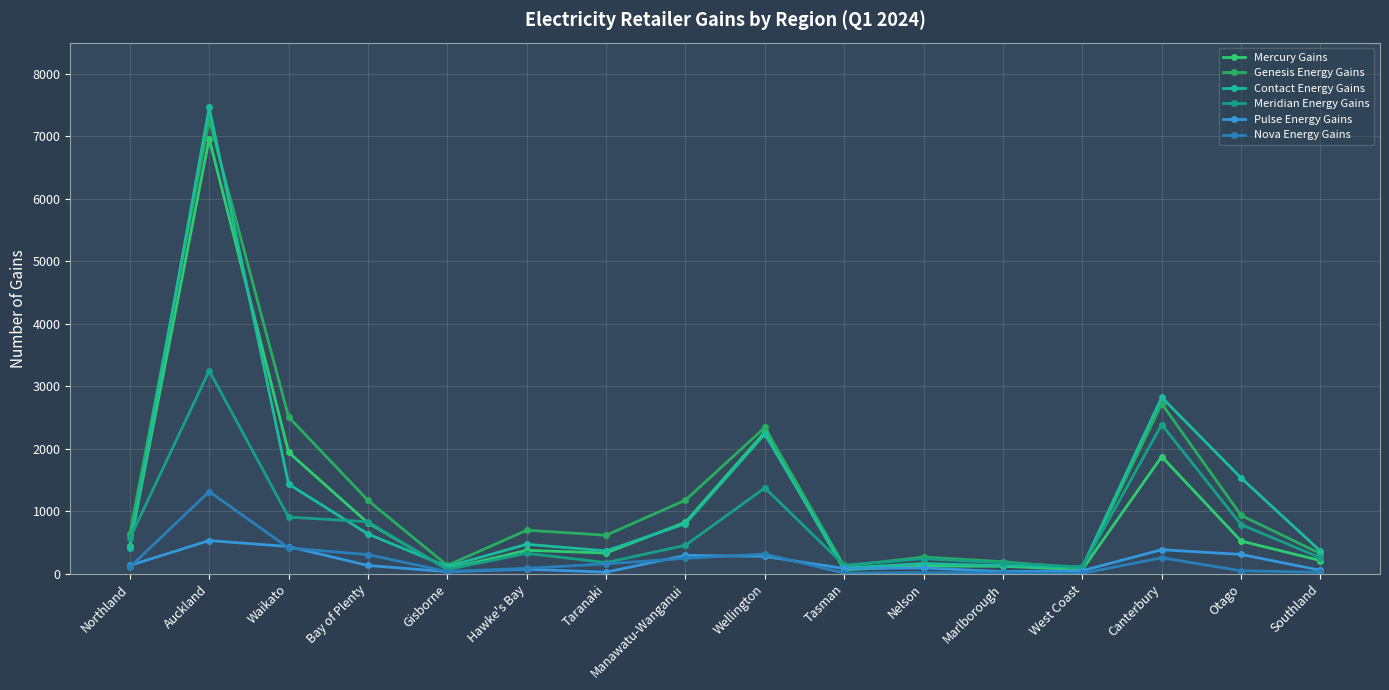

After their last crossing, which series has the higher values: Contact Energy Gains or Genesis Energy Gains?

Contact Energy Gains